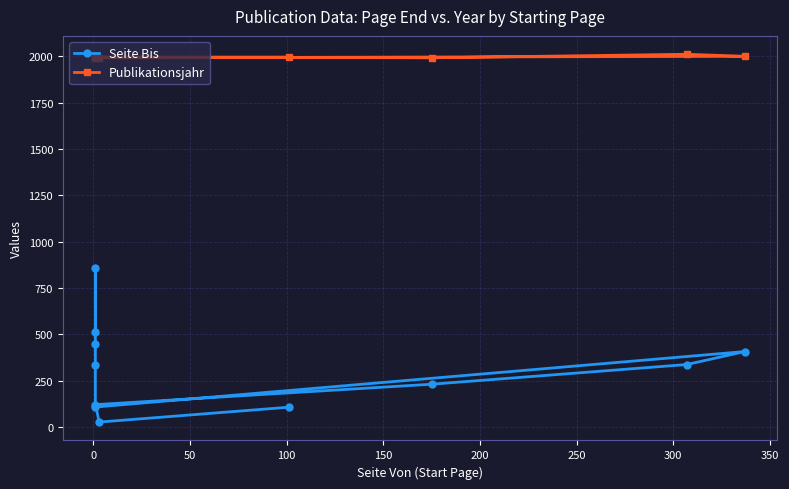

What is the sum of all Publikationsjahr values?

21972